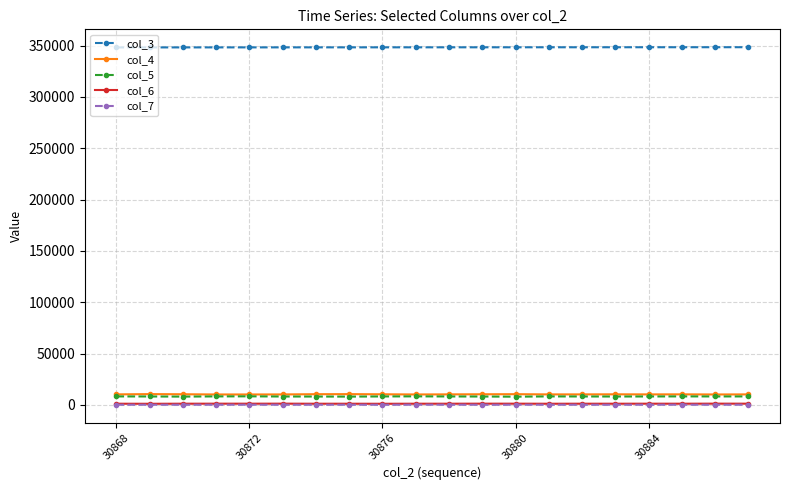

True or false: col_4 and col_5 cross at least once.

False